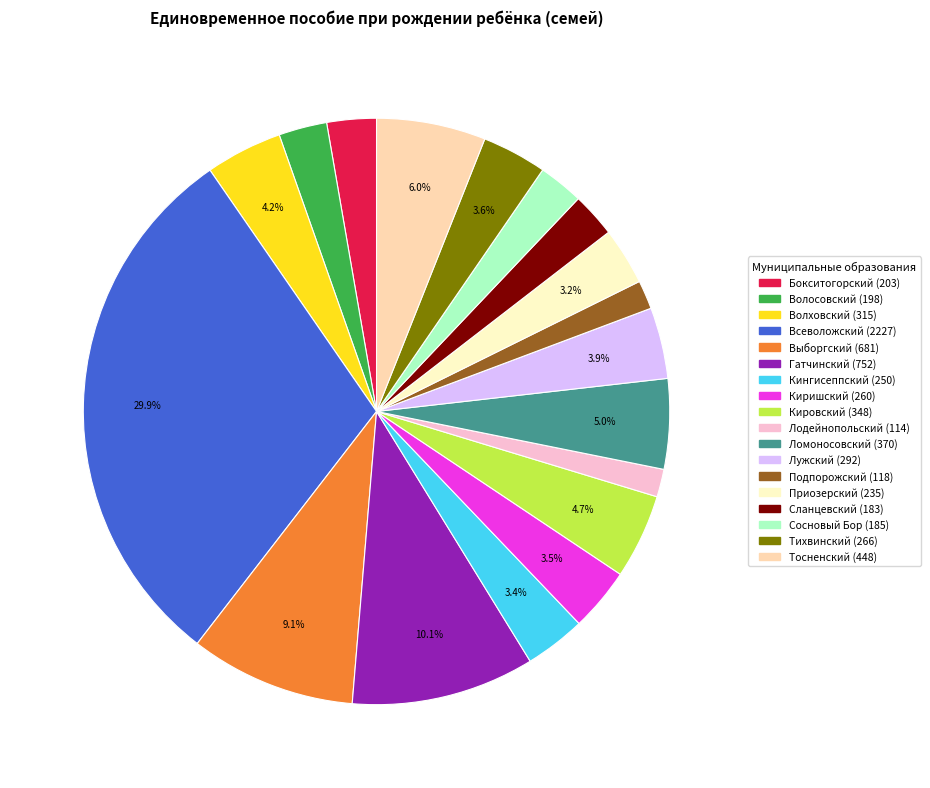

What percentage is the Кировский slice, to the nearest percent?

5%